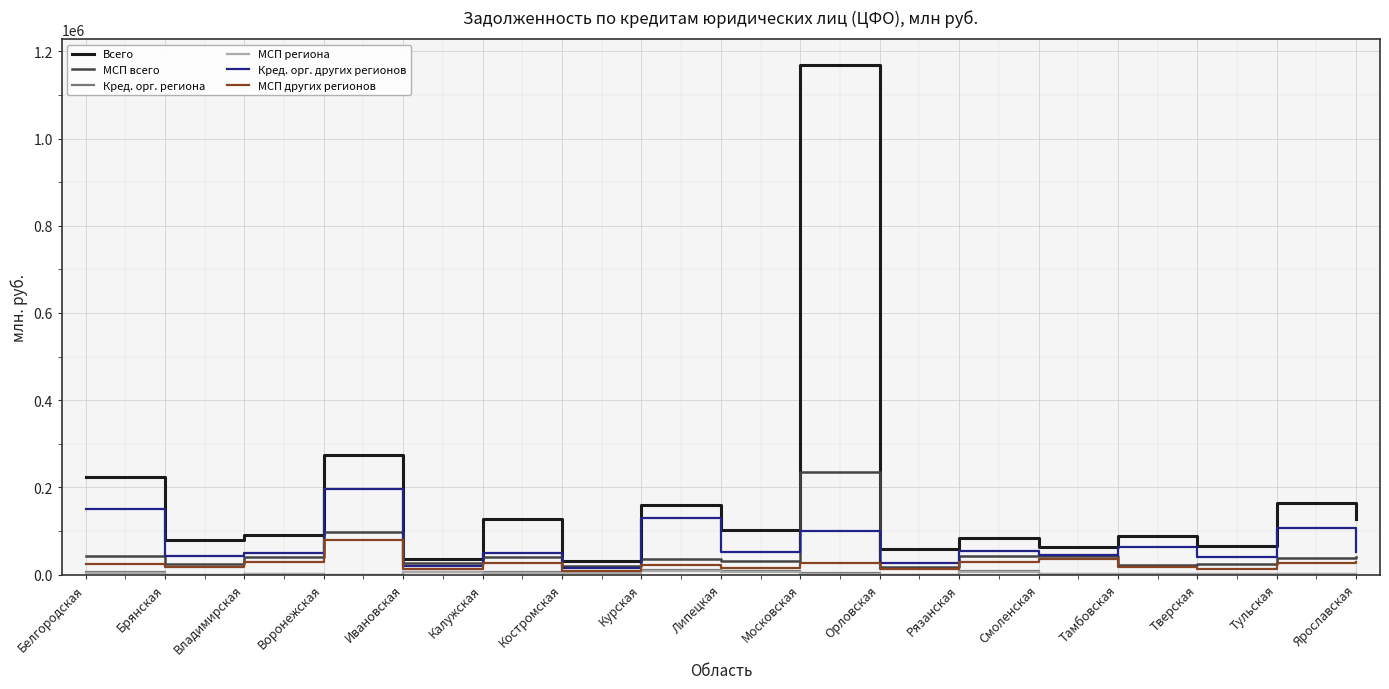

Does the chart display data point markers on the line(s)?

No